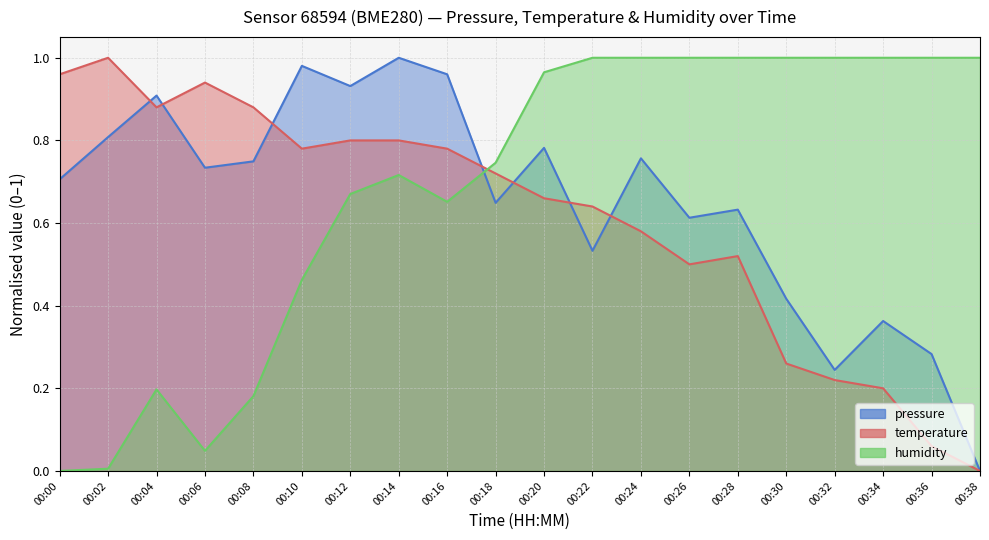

Reading left to right, transcribe all the data shown in this chart.

pressure: 00:00=0.7	00:02=0.8	00:04=0.9	00:06=0.7	00:08=0.7	00:10=1.0	00:12=0.9	00:14=1.0	00:16=1.0	00:18=0.6	00:20=0.8	00:22=0.5	00:24=0.8	00:26=0.6	00:28=0.6	00:30=0.4	00:32=0.2	00:34=0.4	00:36=0.3	00:38=0.0
temperature: 00:00=1.0	00:02=1.0	00:04=0.9	00:06=0.9	00:08=0.9	00:10=0.8	00:12=0.8	00:14=0.8	00:16=0.8	00:18=0.7	00:20=0.7	00:22=0.6	00:24=0.6	00:26=0.5	00:28=0.5	00:30=0.3	00:32=0.2	00:34=0.2	00:36=0.1	00:38=0.0
humidity: 00:00=0.0	00:02=0.0	00:04=0.2	00:06=0.0	00:08=0.2	00:10=0.5	00:12=0.7	00:14=0.7	00:16=0.7	00:18=0.7	00:20=1.0	00:22=1.0	00:24=1.0	00:26=1.0	00:28=1.0	00:30=1.0	00:32=1.0	00:34=1.0	00:36=1.0	00:38=1.0